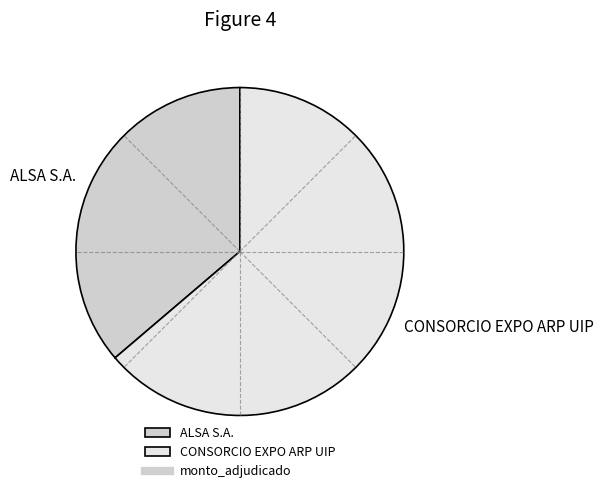

Which category has the smallest portion of the pie?

ALSA S.A.